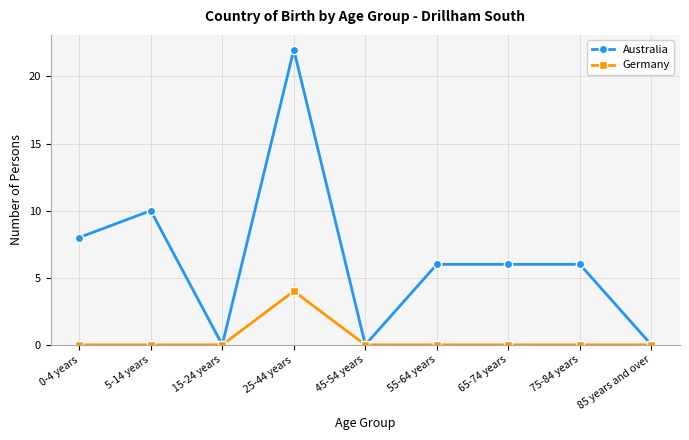

Where is the first local minimum for Australia?

15-24 years